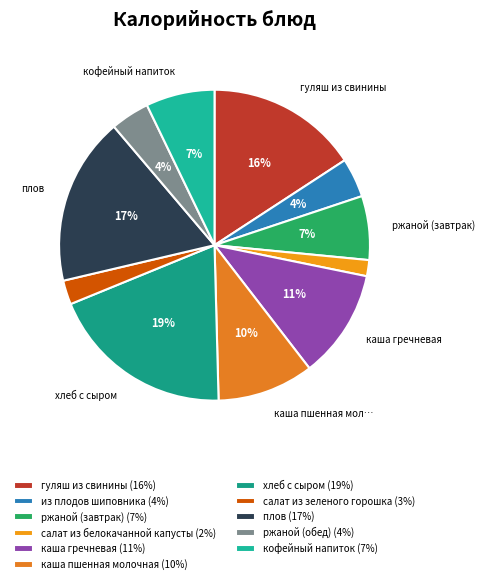

Approximately how many times larger is the value at хлеб с сыром compared to ржаной (обед)?

4.8